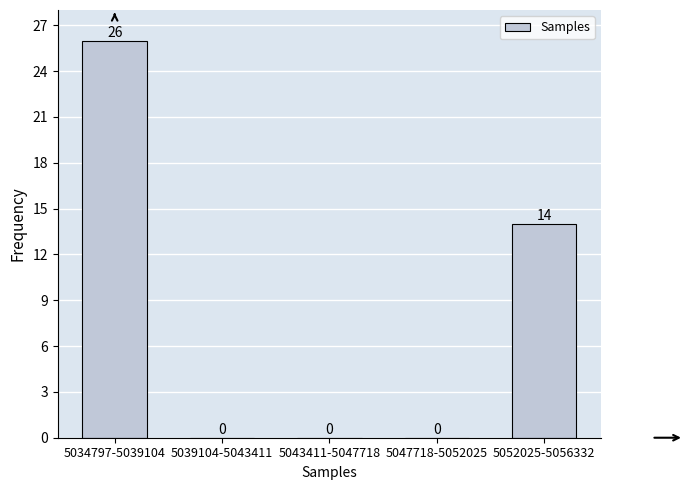

Reading left to right, what are all the values shown in this chart?

5034797-5039104=26	5039104-5043411=0	5043411-5047718=0	5047718-5052025=0	5052025-5056332=14